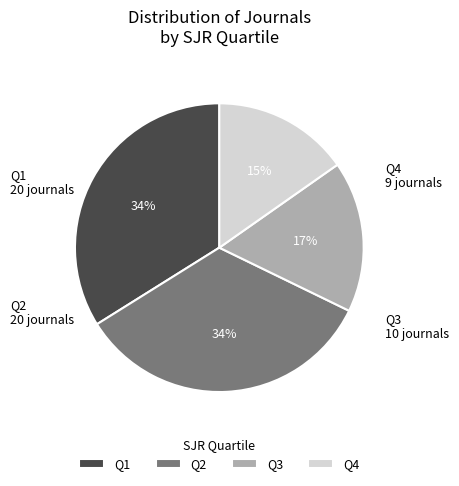

What is the smallest slice in the pie chart?

Q4